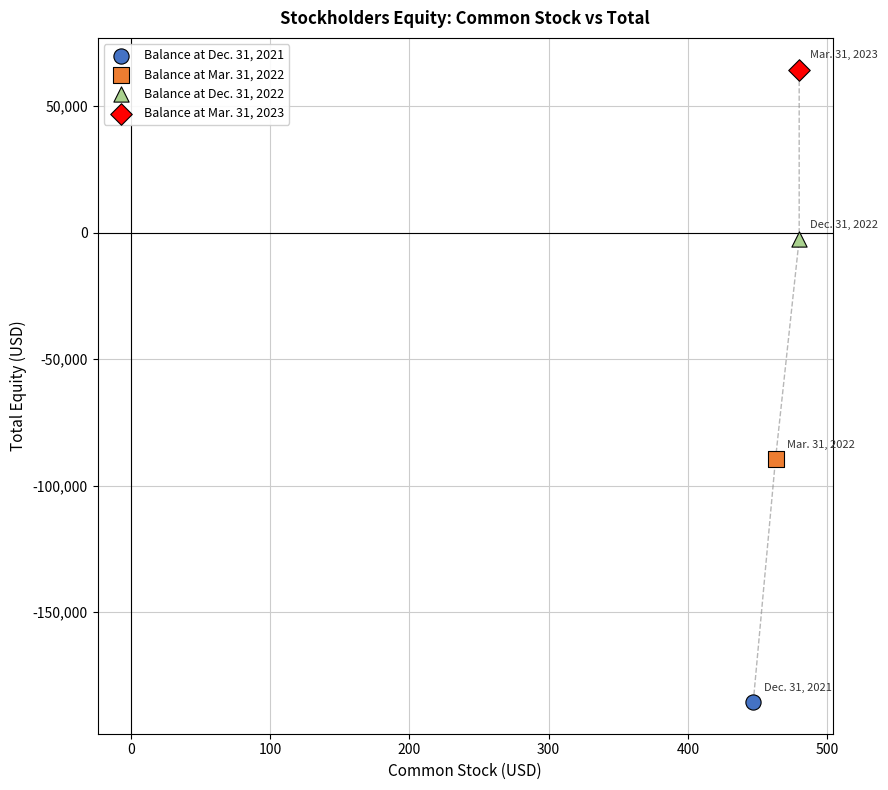

What are all the series names shown in the legend?

Balance at Dec. 31, 2021, Balance at Mar. 31, 2022, Balance at Dec. 31, 2022, Balance at Mar. 31, 2023